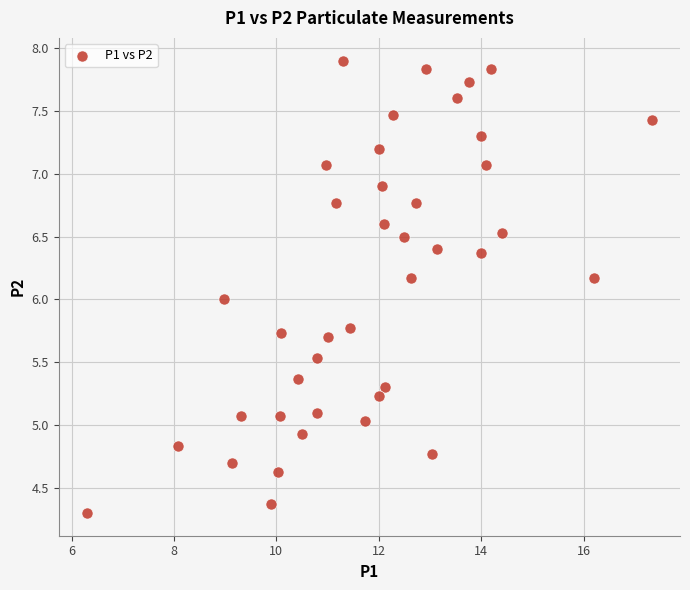

What is the range of Y values (max minus min)?

3.6